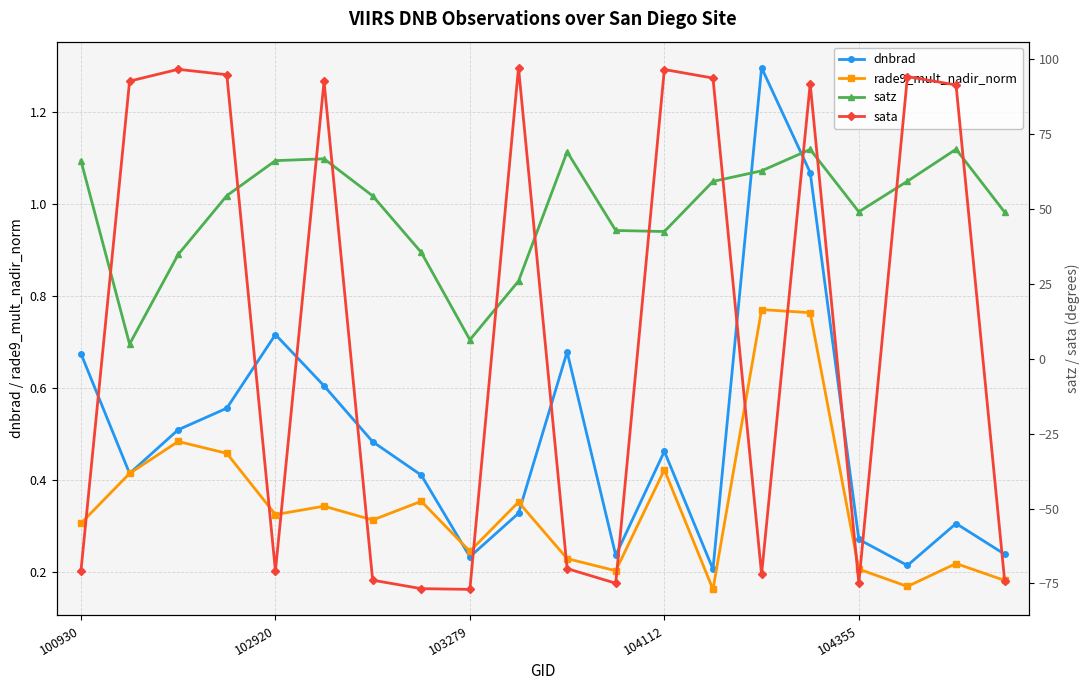

Read the satz value at 11.

42.9